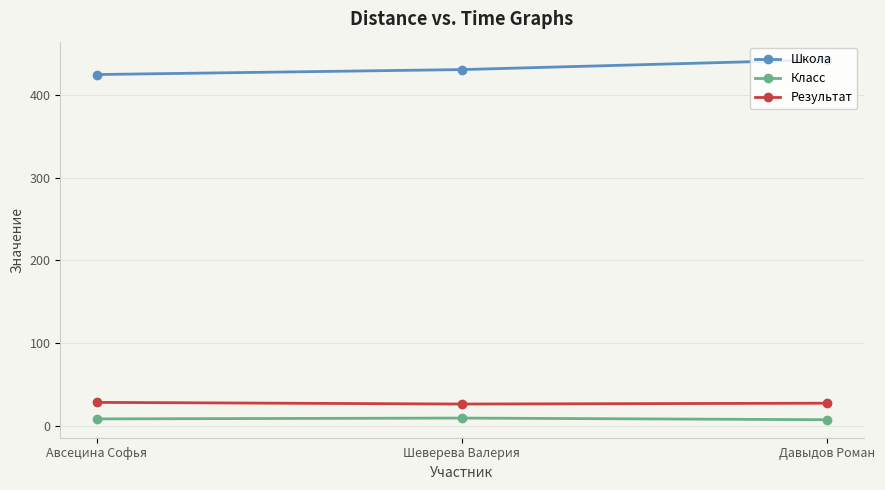

How many Школа values are between 425 and 443?

3